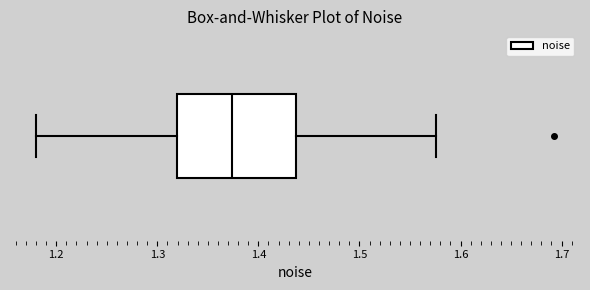

Transcribe this box plot: give where the median line is, the range the box spans, and where the two whiskers end, as read against the x-axis. The values are not printed on the chart, so give them approximately, as read against the axis.

median 1.37, box 1.32 to 1.44, whiskers 1.18 to 1.58